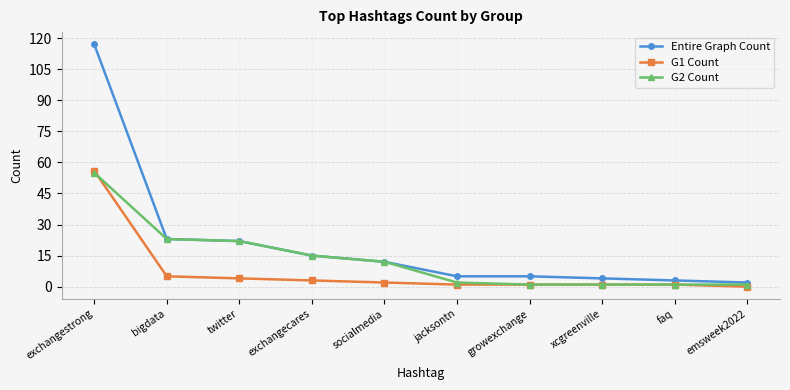

What is the maximum value shown in the chart?

117